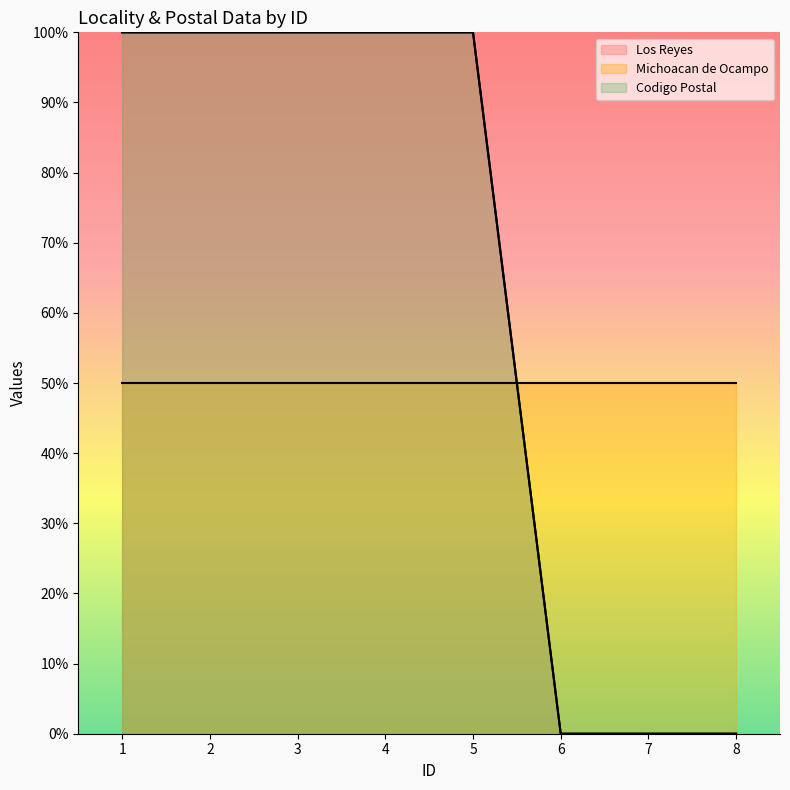

Between 7 and 5, which is larger?

5